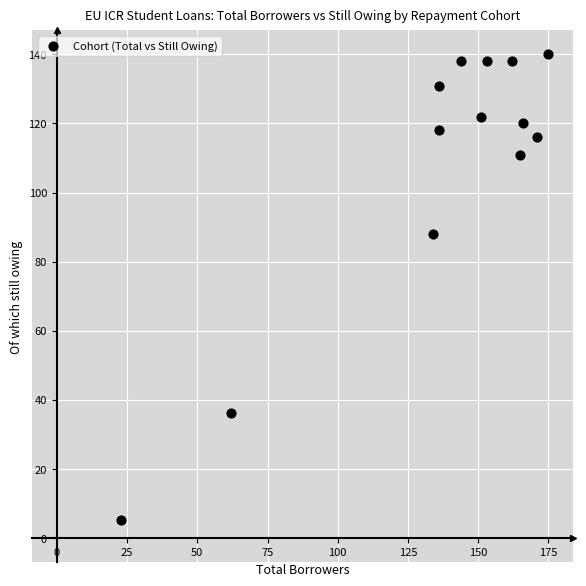

What is the range of Y values (max minus min)?

135